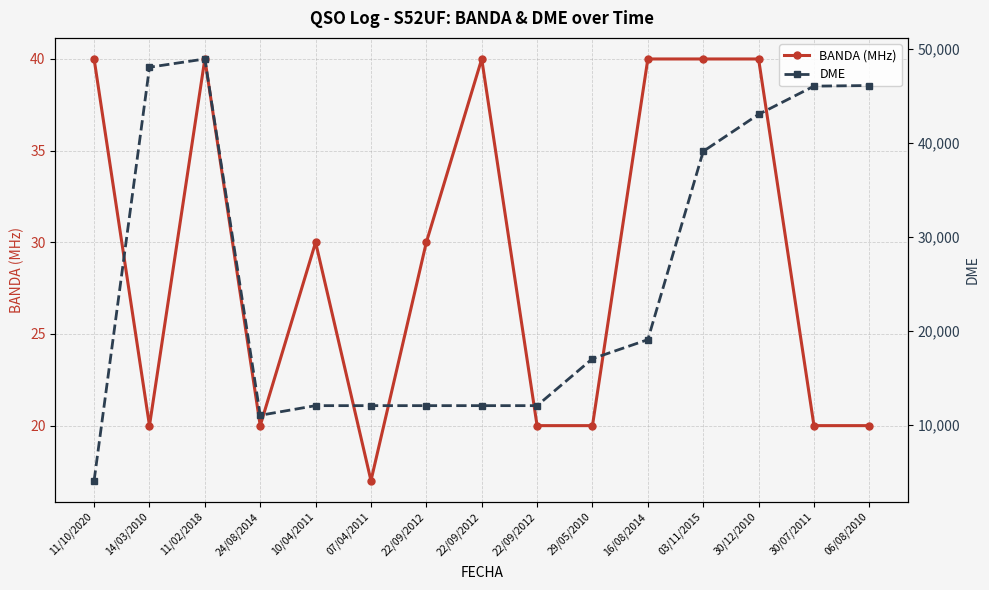

How many series are shown in this chart?

2